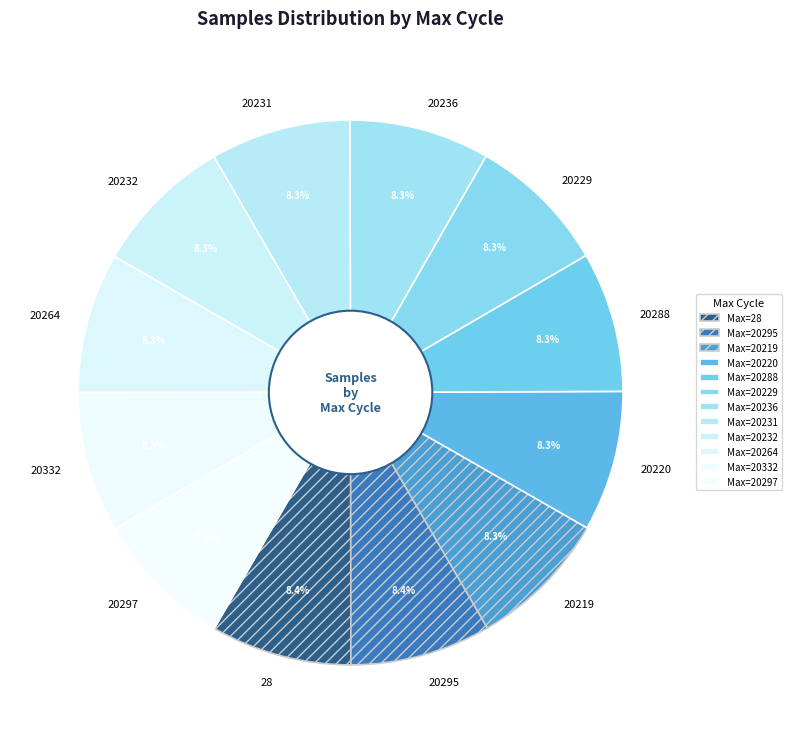

To the nearest percent, what is the combined percentage of 20332 and 20236?

17%